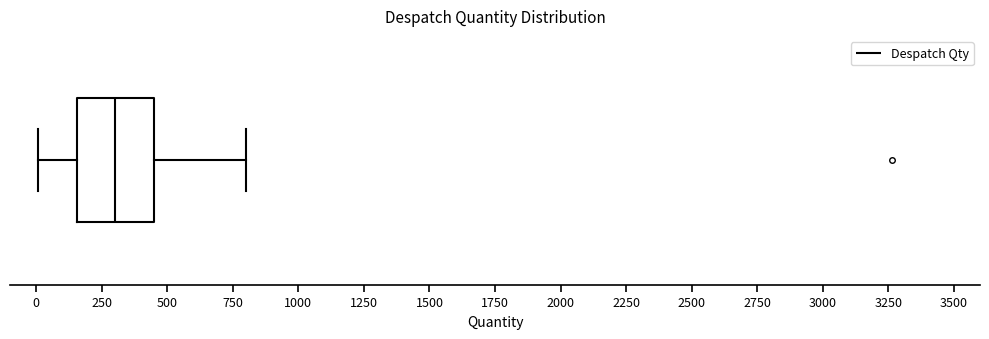

Transcribe this box plot: give where the median line is, the range the box spans, and where the two whiskers end, as read against the x-axis. The values are not printed on the chart, so give them approximately, as read against the axis.

median 300, box 150 to 450, whiskers 0 to 800